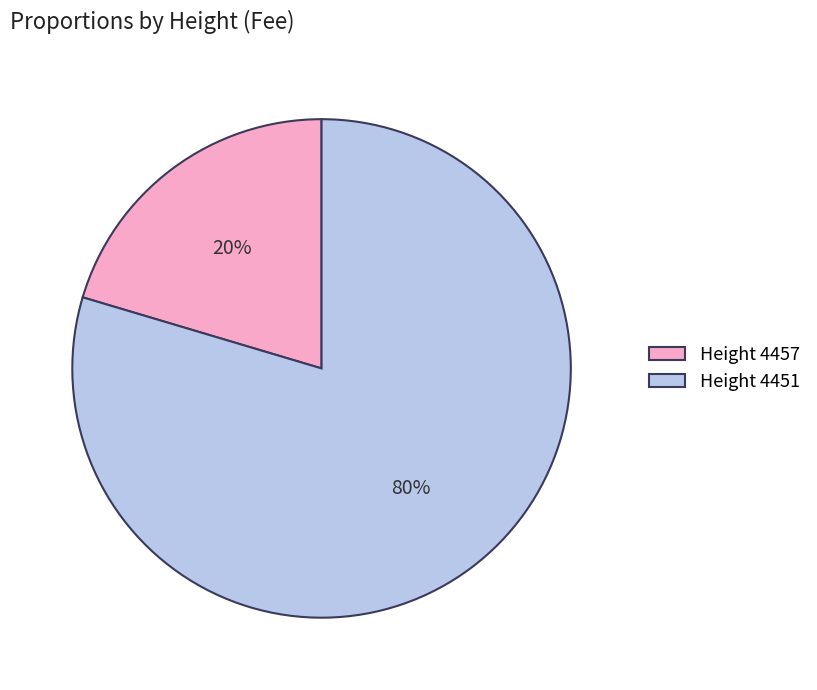

Which category has the biggest portion of the pie?

Height 4451